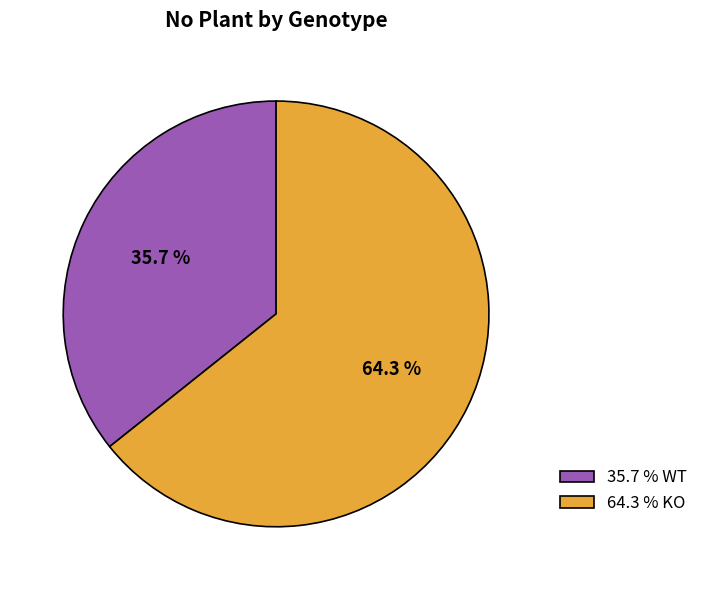

Between 35.7 % WT and 64.3 % KO, which is larger?

64.3 % KO